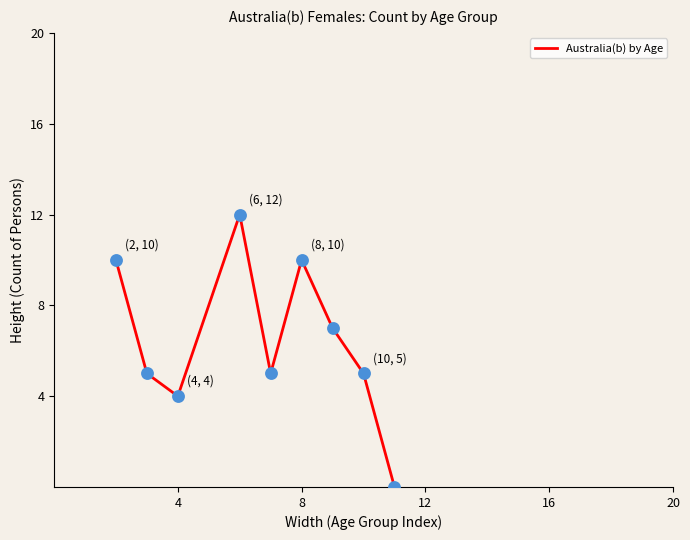

What is the maximum value shown in the chart?

12